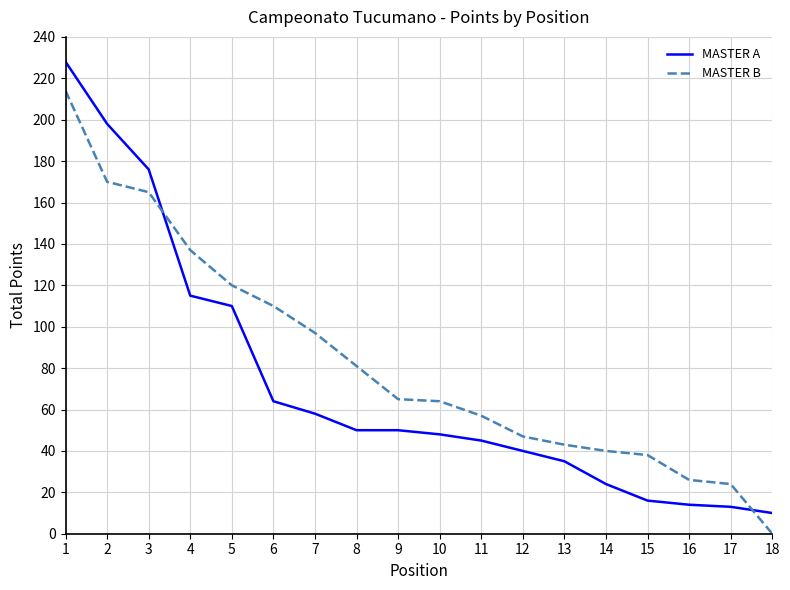

Which series ends up on top after the final intersection of MASTER A and MASTER B?

MASTER A